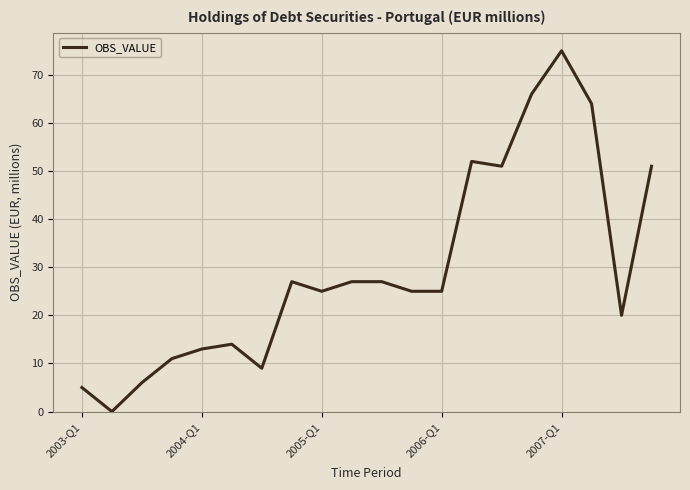

What is the greatest value displayed?

75